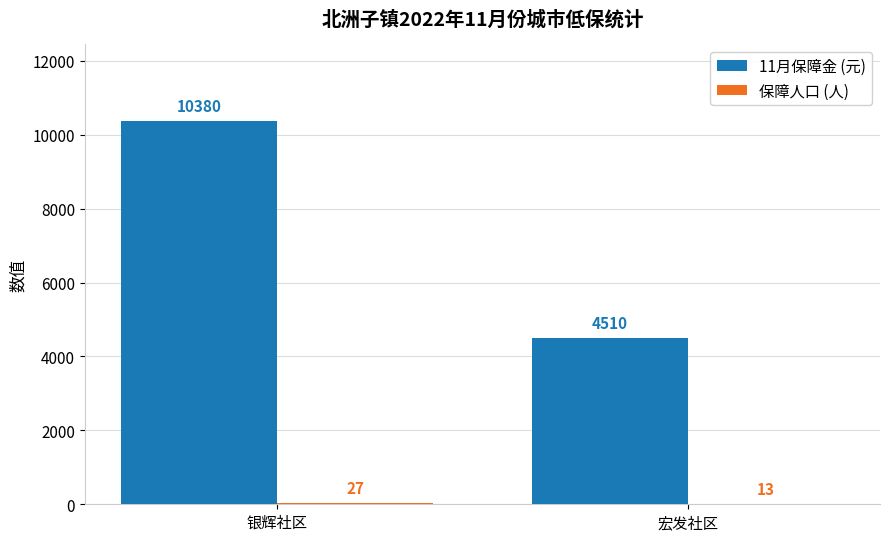

Count the number of categories in the chart.

2